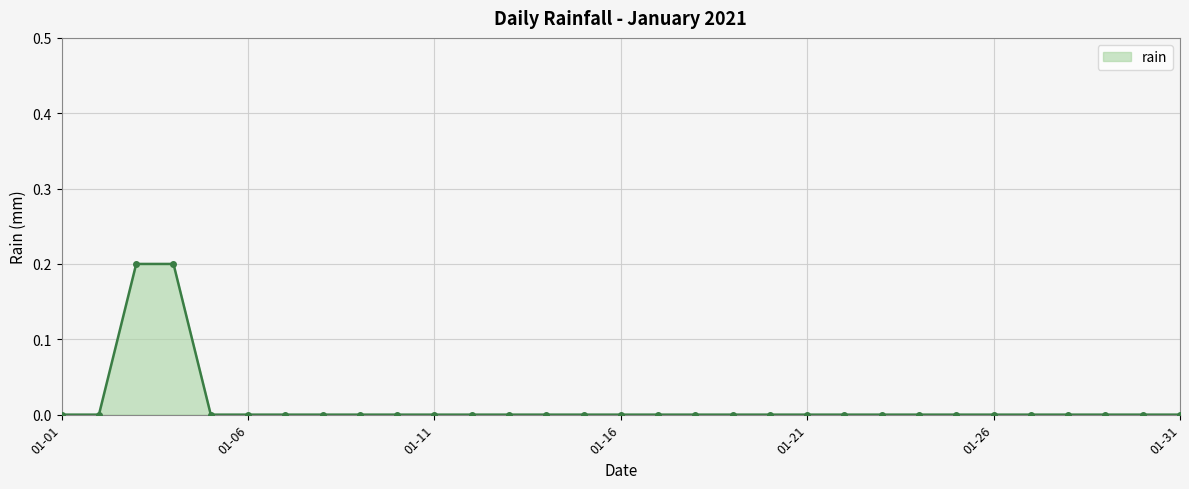

Is it true that the value at 01-01 is 0.1?

False